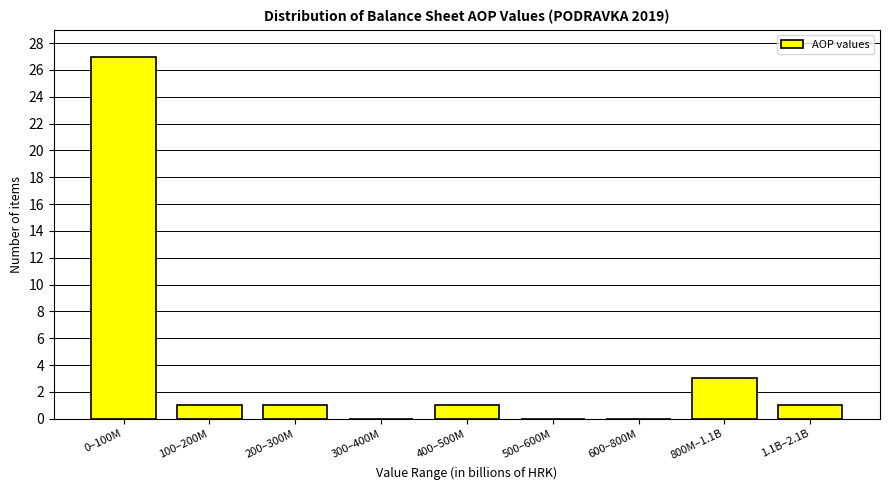

Reading right to left, list all the values displayed in this chart.

1.1B–2.1B=1	800M–1.1B=3	600–800M=0	500–600M=0	400–500M=1	300–400M=0	200–300M=1	100–200M=1	0–100M=27